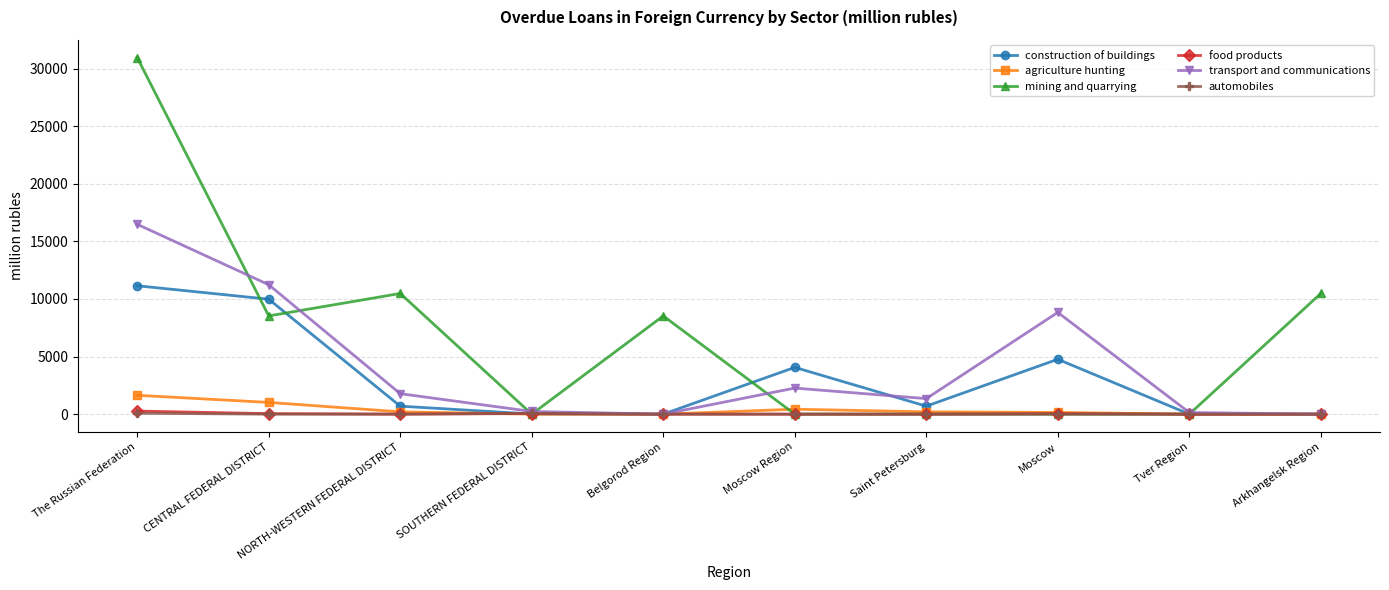

True or false: agriculture hunting has more than 0 points higher than both neighbors.

True